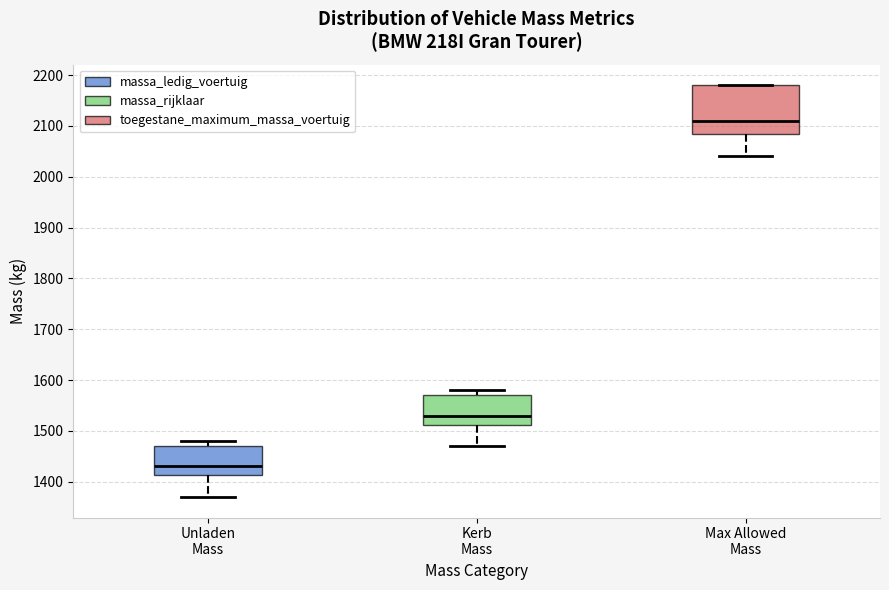

Reading left to right, transcribe this box plot: for each box, give where its median line is, the range the box spans, and where its two whiskers end, as read against the y-axis. The values are not printed on the chart, so give them approximately, as read against the axis.

Unladen Mass: median 1430, box 1410 to 1470, whiskers 1370 to 1480
Kerb Mass: median 1530, box 1510 to 1570, whiskers 1470 to 1580
Max Allowed Mass: median 2110, box 2080 to 2180, whiskers 2040 to 2180